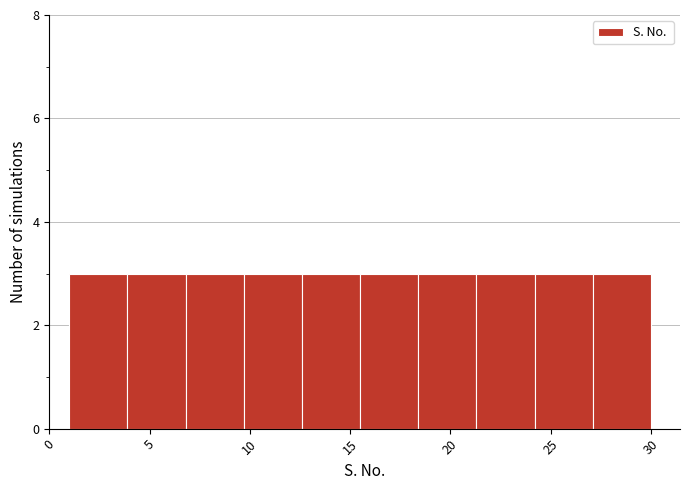

How tall is the bar that spans 15.5 to 18.4 on the x-axis? Neither the bar edges nor the heights are printed on the chart, so give them approximately, as read against the axes.

3